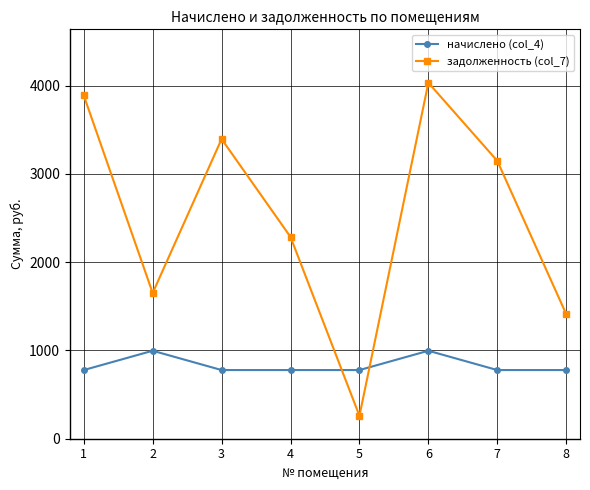

Does the chart have visible grid lines?

Yes